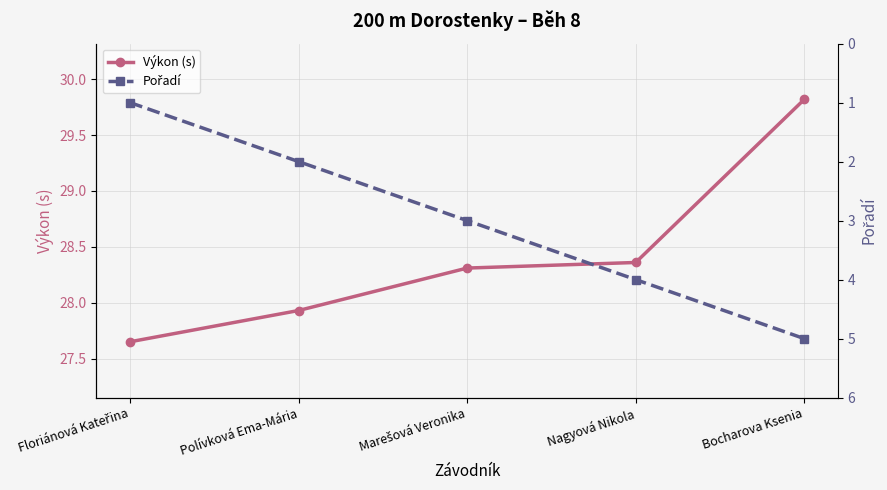

Which series has the widest spread of values?

Pořadí